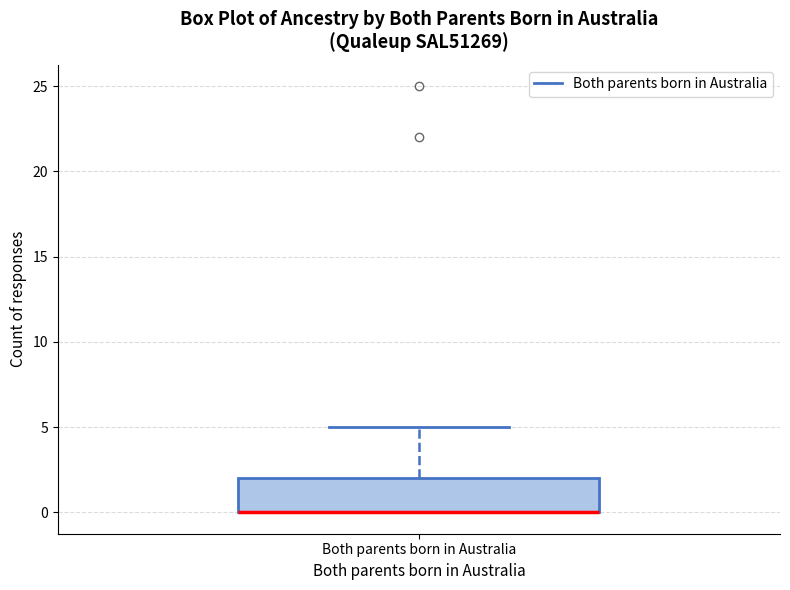

Read this box plot against the y-axis: the position of the median line, the range covered by the box, and the ends of both whiskers. The values are not printed on the chart, so give them approximately, as read against the axis.

median 0 (drawn on the box's lower edge), box 0 to 2, whiskers 0 to 5